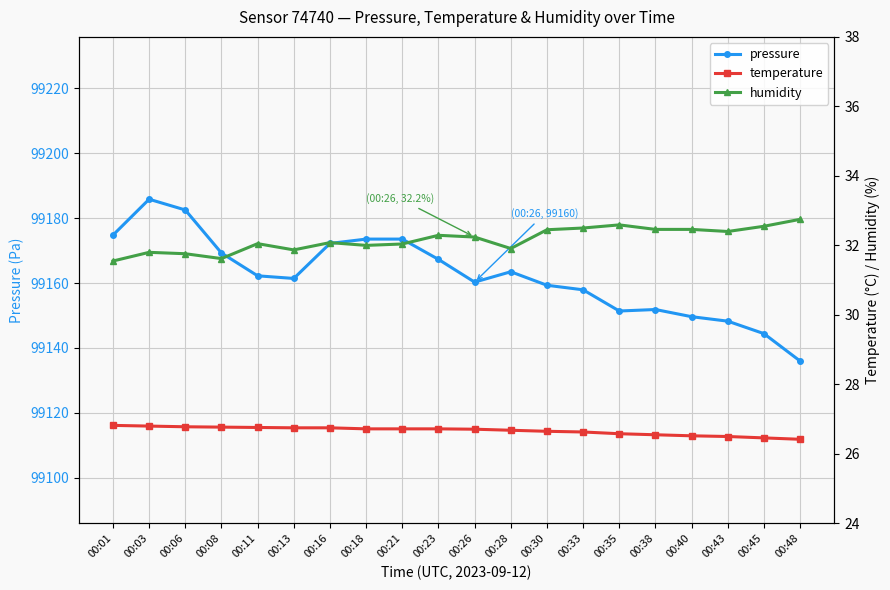

Reading left to right, what are all the values shown in this chart?

pressure: 99174.8	99185.8	99182.5	99169.2	99162.2	99161.4	99172.2	99173.5	99173.5	99167.3	99160.3	99163.5	99159.3	99157.9	99151.4	99151.8	99149.6	99148.2	99144.4	99136.0
temperature: 26.8	26.8	26.8	26.8	26.8	26.8	26.8	26.7	26.7	26.7	26.7	26.7	26.6	26.6	26.6	26.6	26.5	26.5	26.5	26.4
humidity: 31.6	31.8	31.8	31.6	32.0	31.9	32.1	32.0	32.0	32.3	32.2	31.9	32.5	32.5	32.6	32.5	32.5	32.4	32.5	32.8